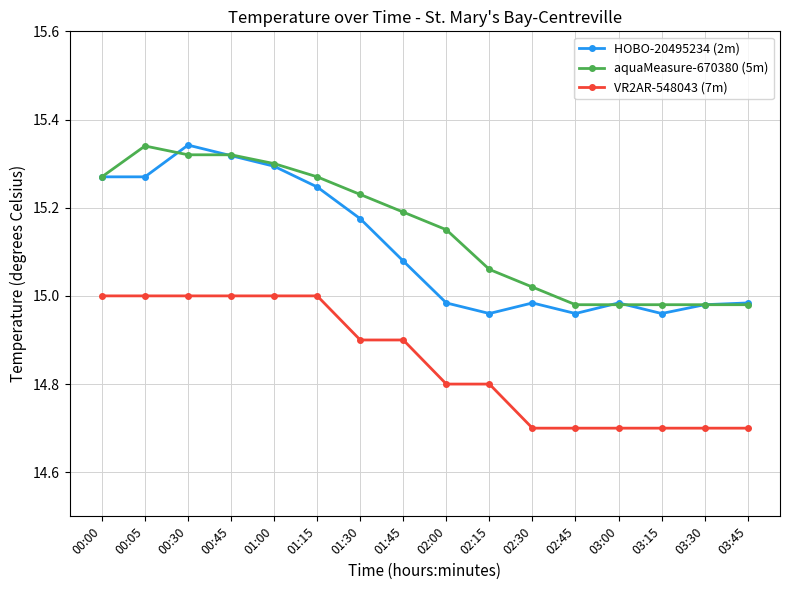

Which series changed the most between 00:05 and 01:45?

HOBO-20495234 (2m)